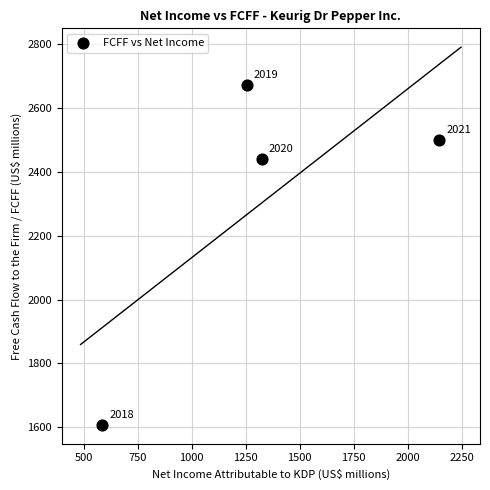

What is the range of X values (max minus min)?

1560